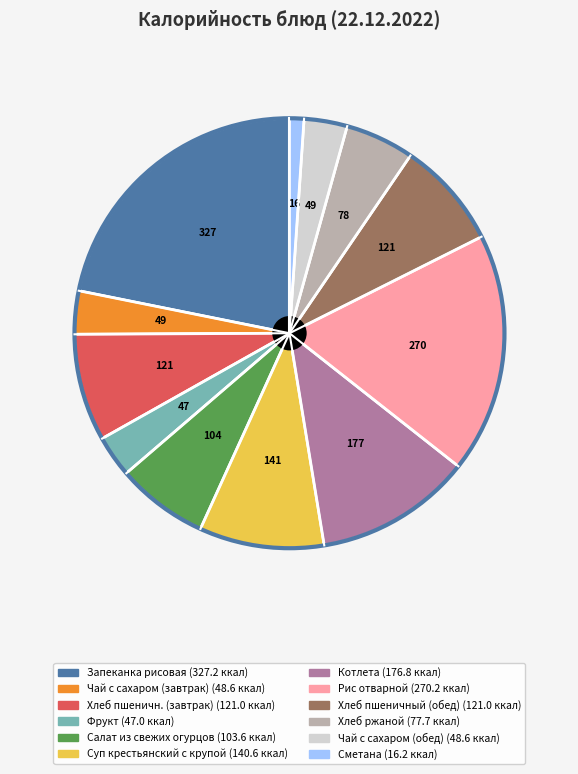

How many segments does this pie chart have?

12